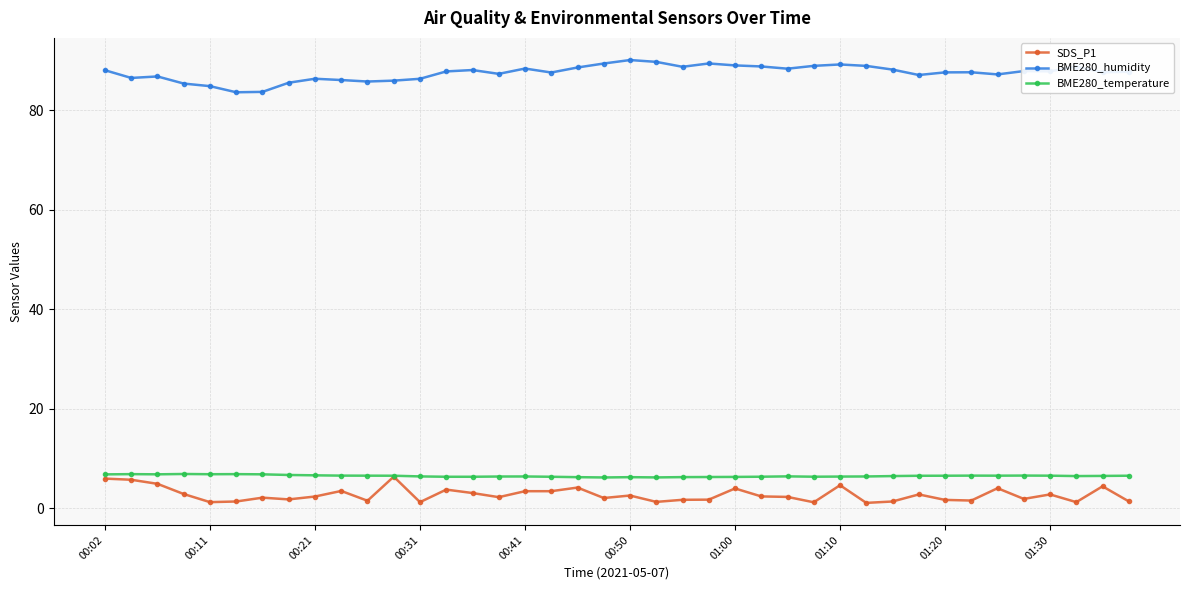

True or false: BME280_temperature and BME280_humidity intersect in this chart.

False